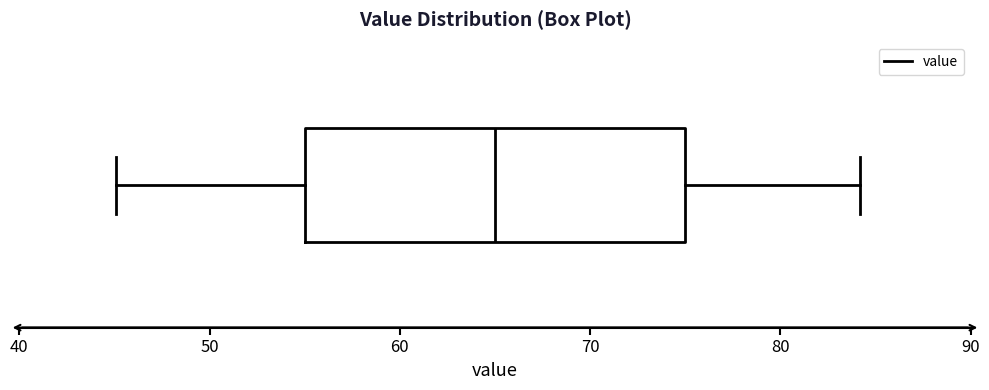

Where is the right edge of the box on the x-axis? The values are not printed on the chart, so give them approximately, as read against the axis.

75